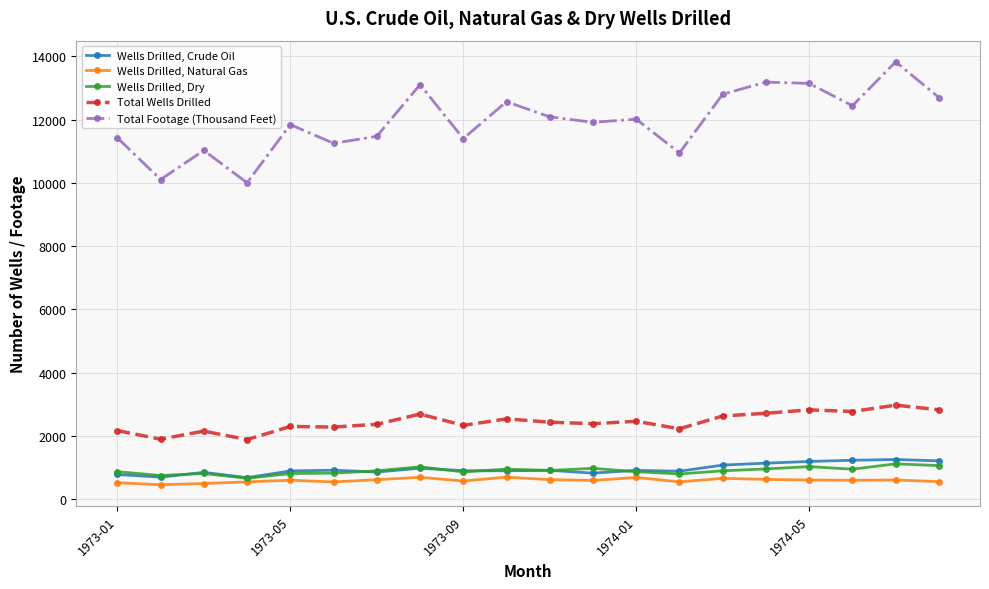

What is the value of the Wells Drilled, Natural Gas point at the 1st from the left?

519